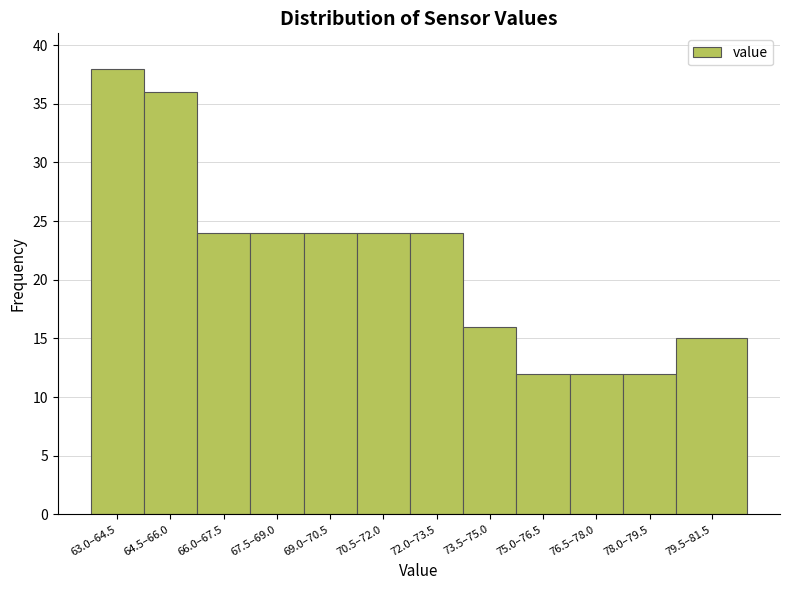

Reading left to right, transcribe all the data shown in this chart.

38	36	24	24	24	24	24	16	12	12	12	15